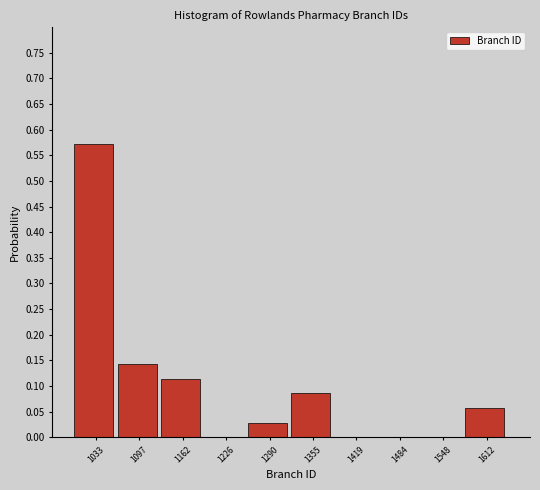

What is the height of the bar covering 1070 to 1130 on the x-axis? Neither the bar edges nor the heights are printed on the chart, so give them approximately, as read against the axes.

0.145